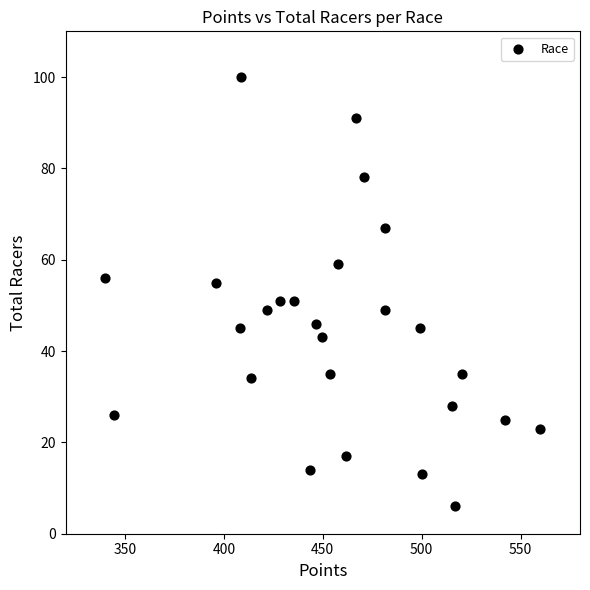

What is the range of Y values (max minus min)?

94